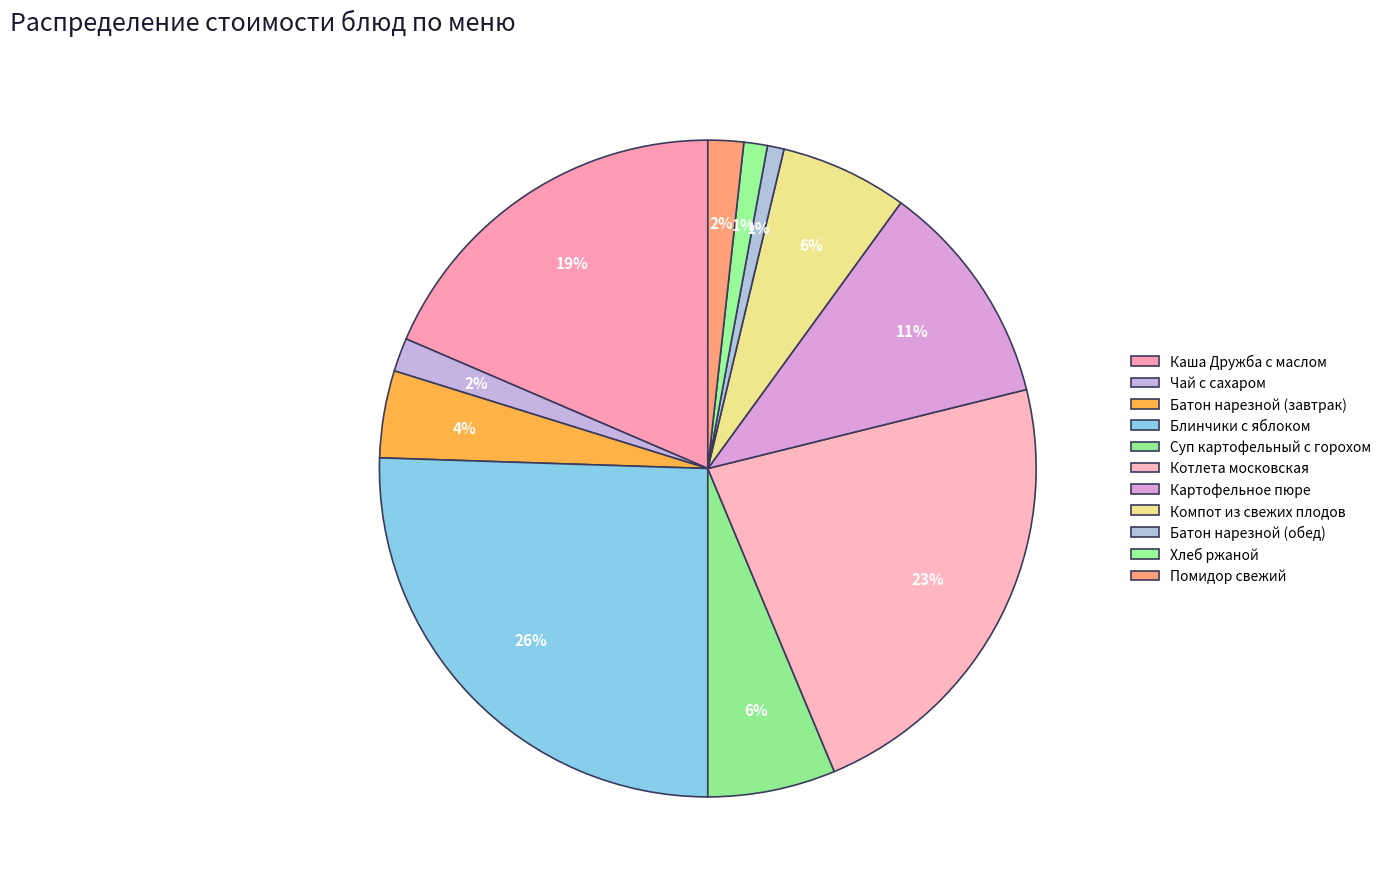

What portion of the pie excludes Суп картофельный с горохом?

93.7%